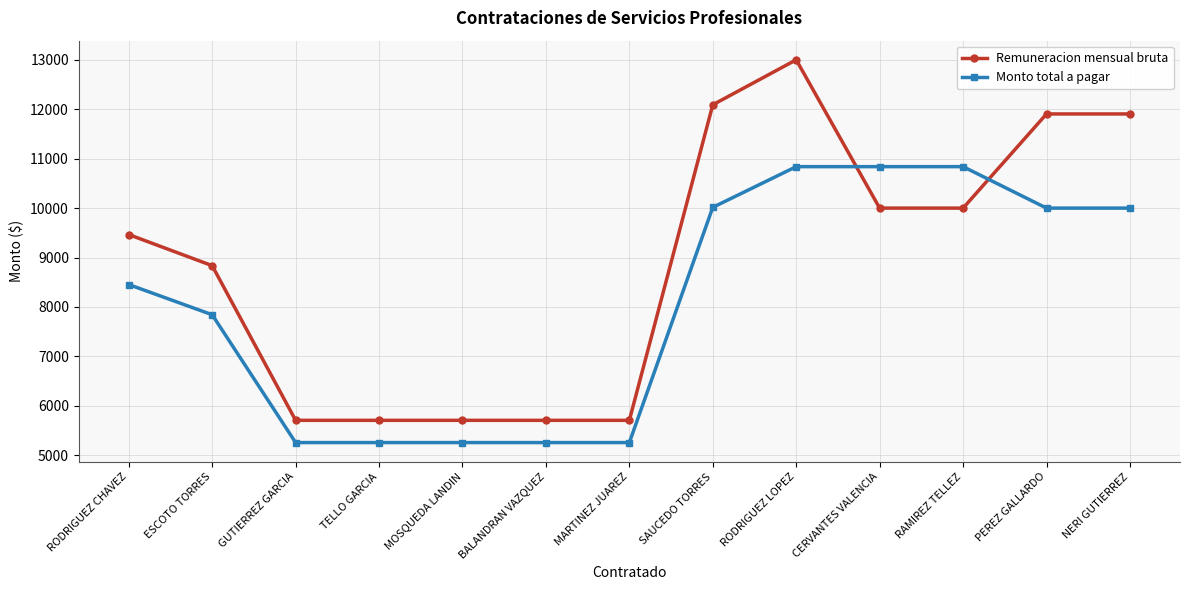

What is the sum of all Monto total a pagar values?

105114.2